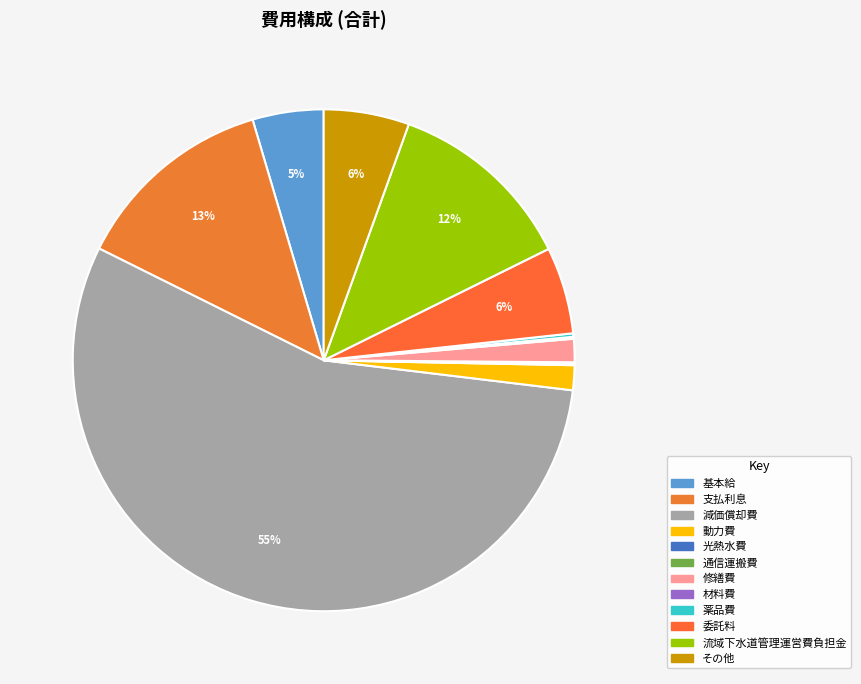

To the nearest percent, what is the average slice percentage?

8%